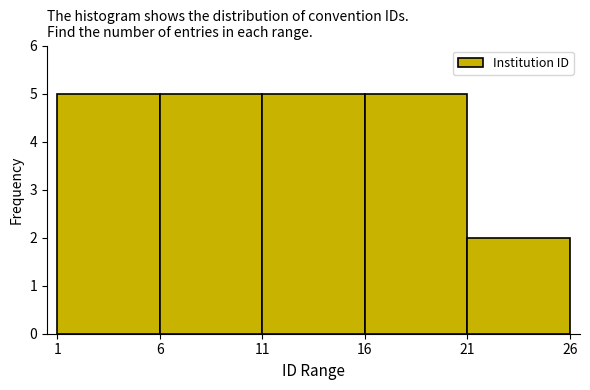

Reading left to right, list every bar in this chart as the range it spans on the x-axis followed by its height. The values are not printed on the chart, so give them approximately, as read against the axis.

1 to 6: 5
6 to 11: 5
11 to 16: 5
16 to 21: 5
21 to 26: 2